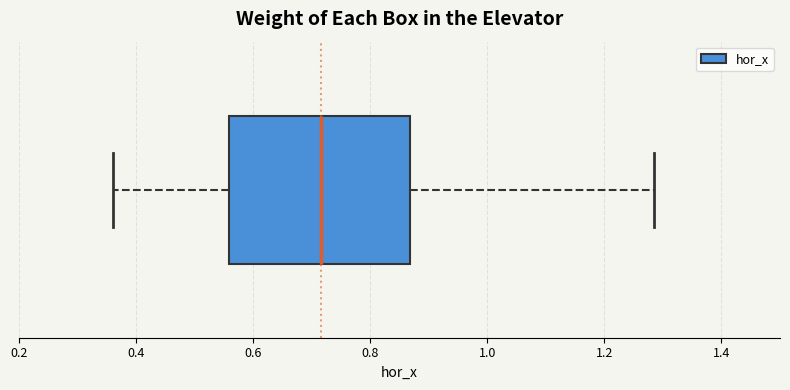

Read this box plot against the x-axis: the position of the median line, the range covered by the box, and the ends of both whiskers. The values are not printed on the chart, so give them approximately, as read against the axis.

median 0.72, box 0.56 to 0.86, whiskers 0.36 to 1.28